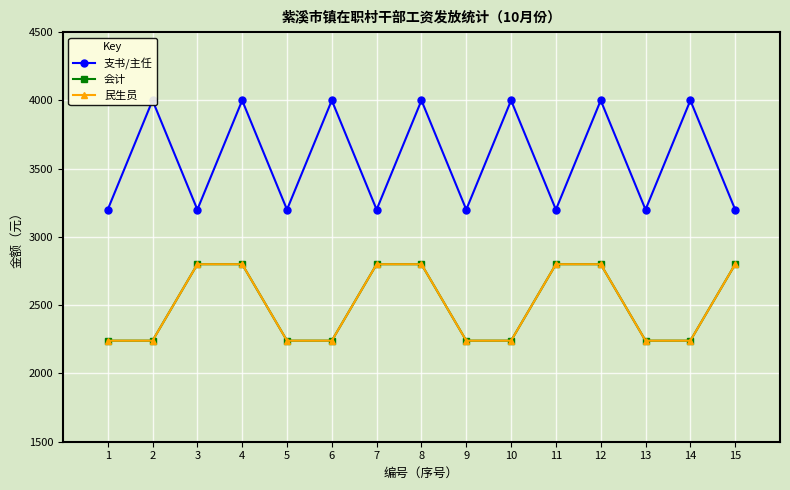

How many data points in 民生员 are above 2240?

7